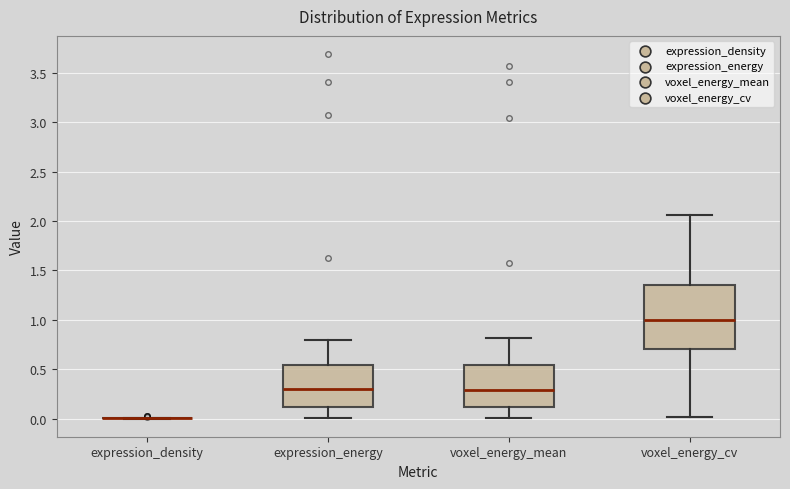

Reading left to right, transcribe this box plot: for each box, give where its median line is, the range the box spans, and where its two whiskers end, as read against the y-axis. The values are not printed on the chart, so give them approximately, as read against the axis.

expression_density: box collapsed to a line at 0.00, whiskers 0.00 to 0.00
expression_energy: median 0.30, box 0.10 to 0.55, whiskers 0.00 to 0.80
voxel_energy_mean: median 0.30, box 0.10 to 0.55, whiskers 0.00 to 0.80
voxel_energy_cv: median 1.00, box 0.70 to 1.35, whiskers 0.00 to 2.05